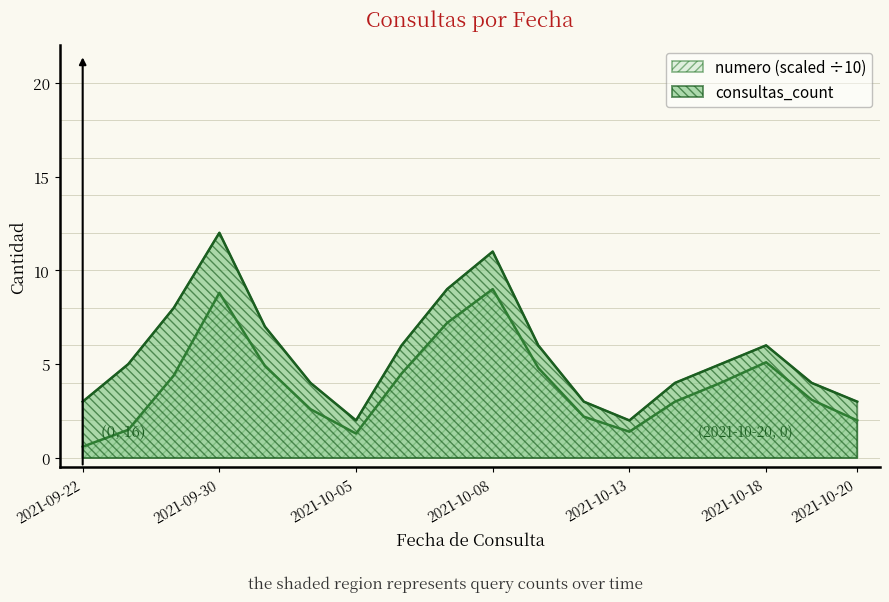

True or false: consultas_count and numero_sum intersect in this chart.

False